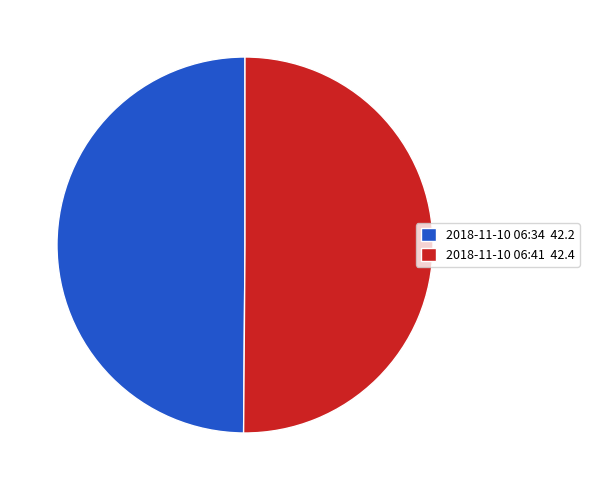

Do 2018-11-10 06:34 42.2 and 2018-11-10 06:41 42.4 together represent more than half of the pie?

Yes